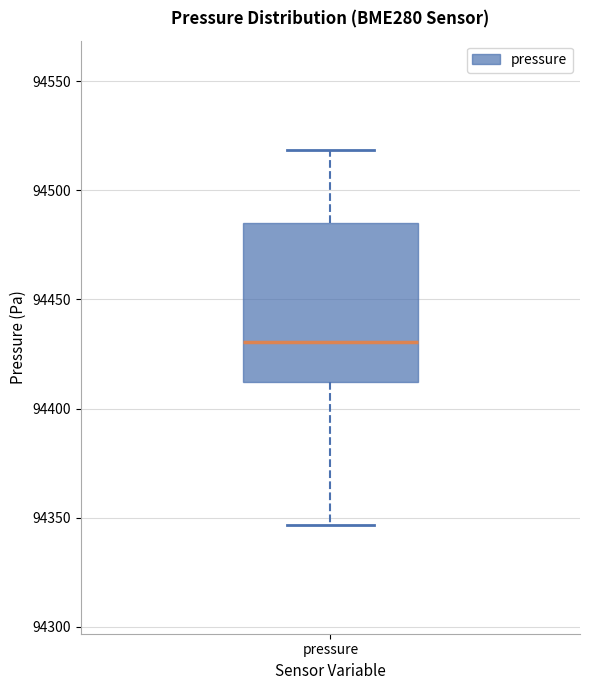

Where is the lower edge of the box for pressure on the y-axis? The values are not printed on the chart, so give them approximately, as read against the axis.

94410